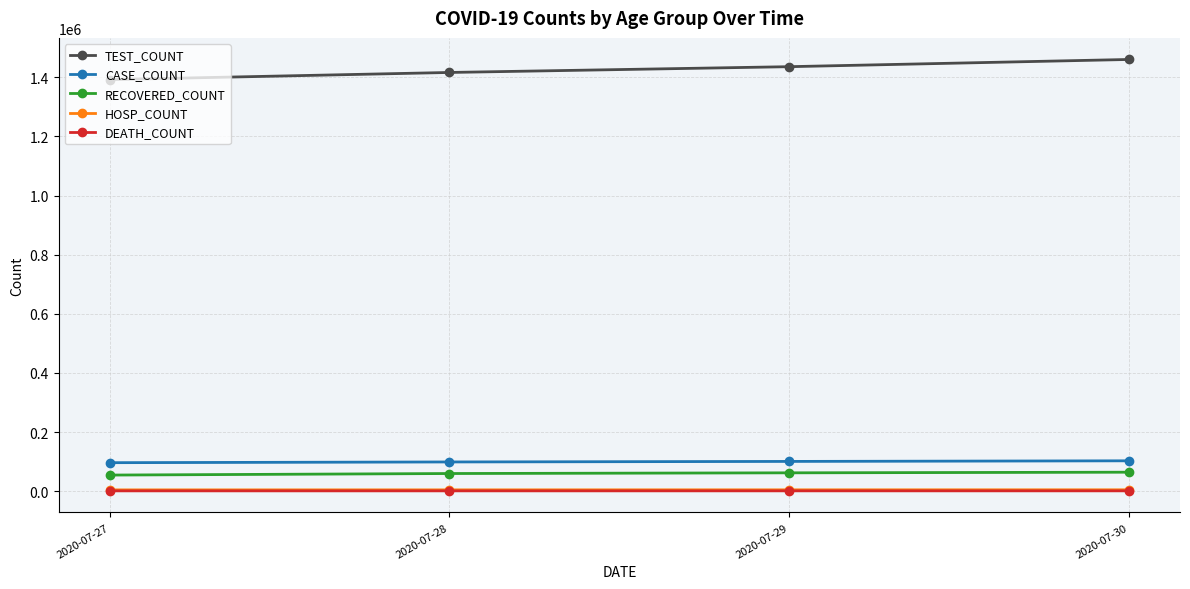

The value of TEST_COUNT at 2020-07-30 is 2341379. True or false?

False